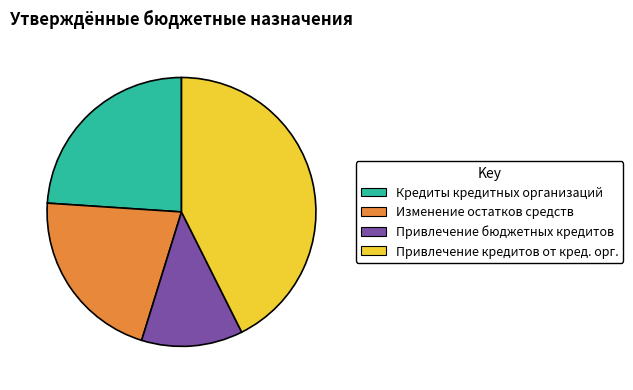

Is there a majority slice in this chart?

No